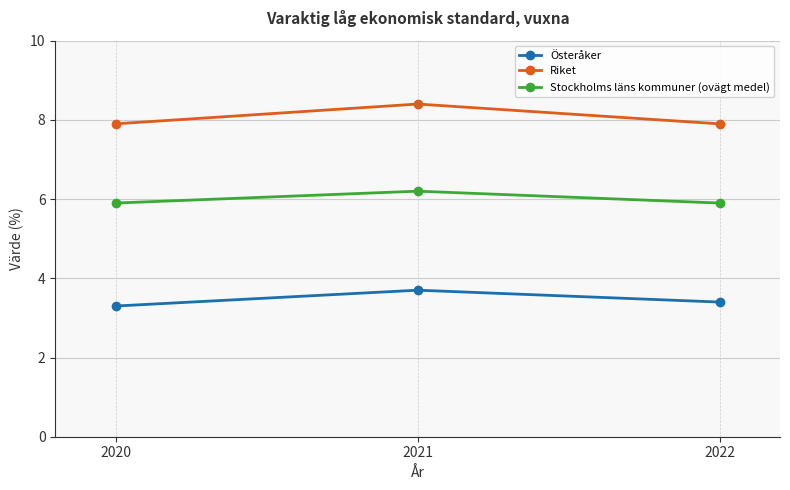

Which series has the widest spread of values?

Riket